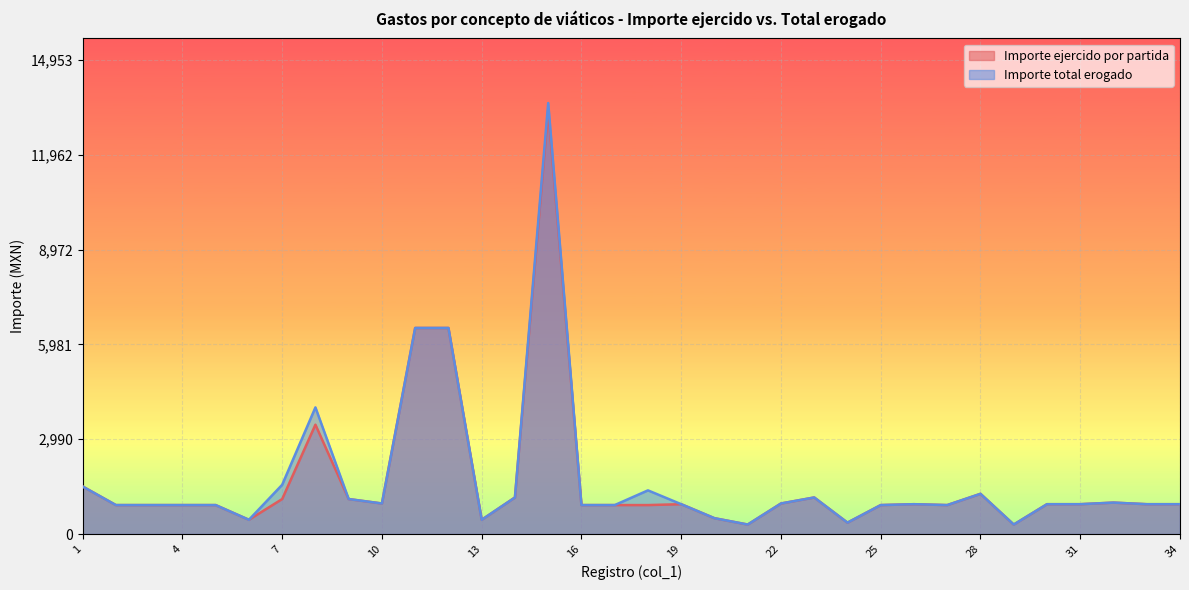

Between 9 and 11, which series saw the biggest shift?

Importe ejercido por partida